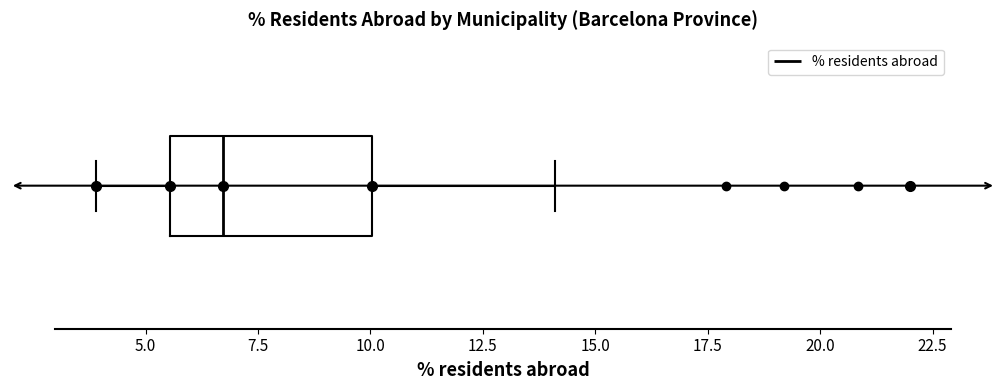

Where is the right edge of the box on the x-axis? The values are not printed on the chart, so give them approximately, as read against the axis.

10.0